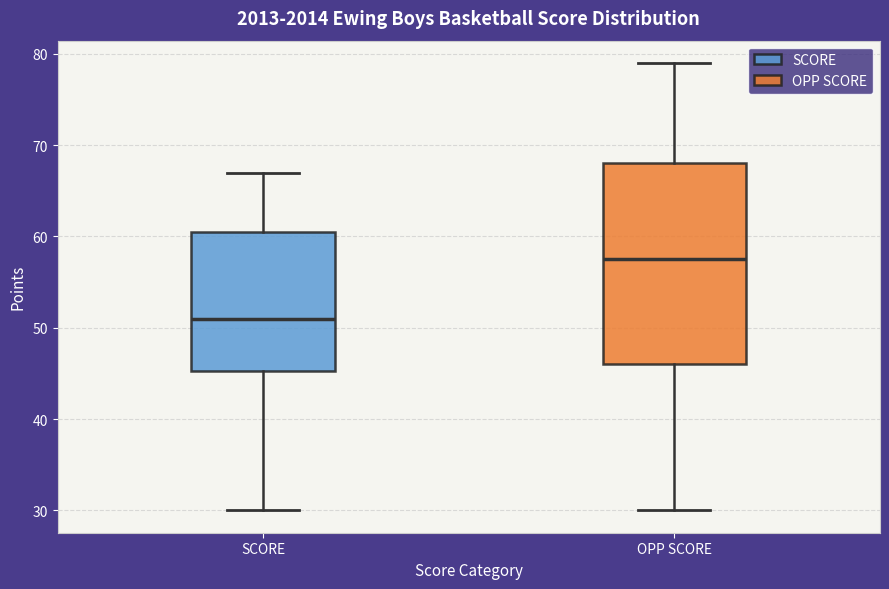

Reading left to right, transcribe this box plot: for each box, give where its median line is, the range the box spans, and where its two whiskers end, as read against the y-axis. The values are not printed on the chart, so give them approximately, as read against the axis.

SCORE: median 51, box 45 to 61, whiskers 30 to 67
OPP SCORE: median 58, box 46 to 68, whiskers 30 to 79